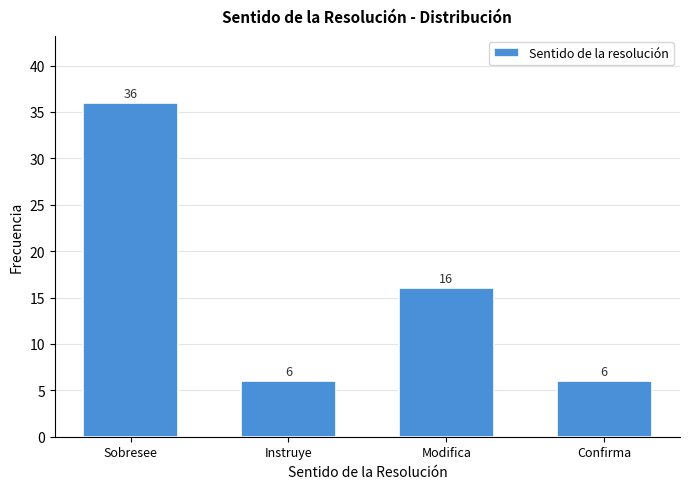

Reading left to right, transcribe all the data shown in this chart.

36	6	16	6